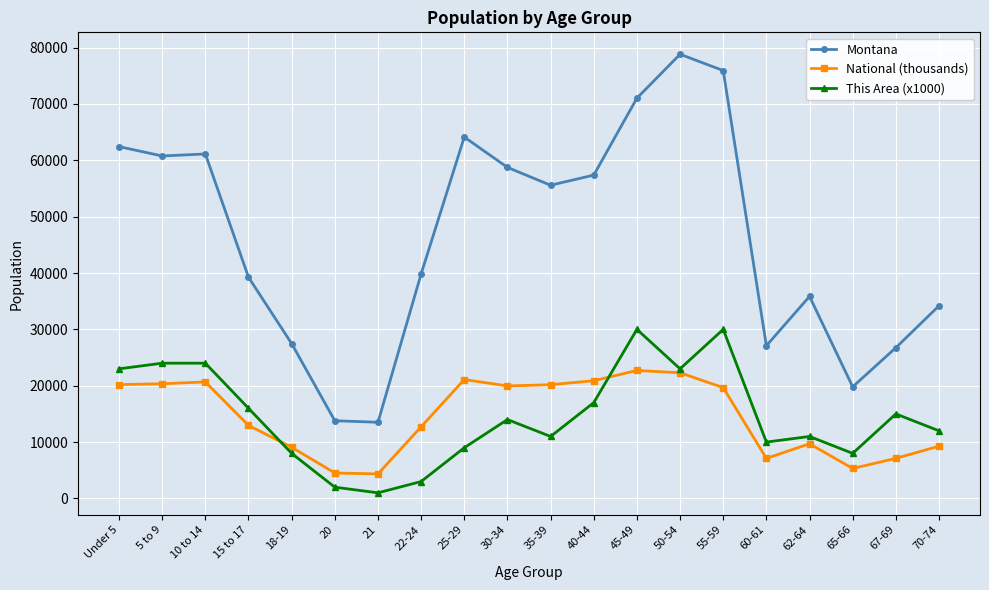

Which series has the largest range (max minus min)?

Montana